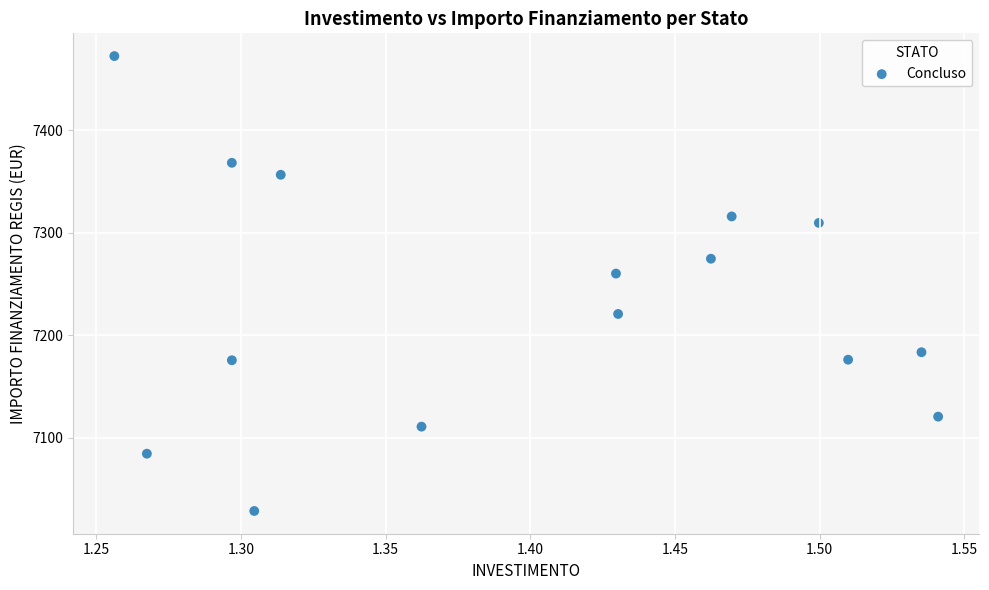

What is the range of Y values (max minus min)?

443.2